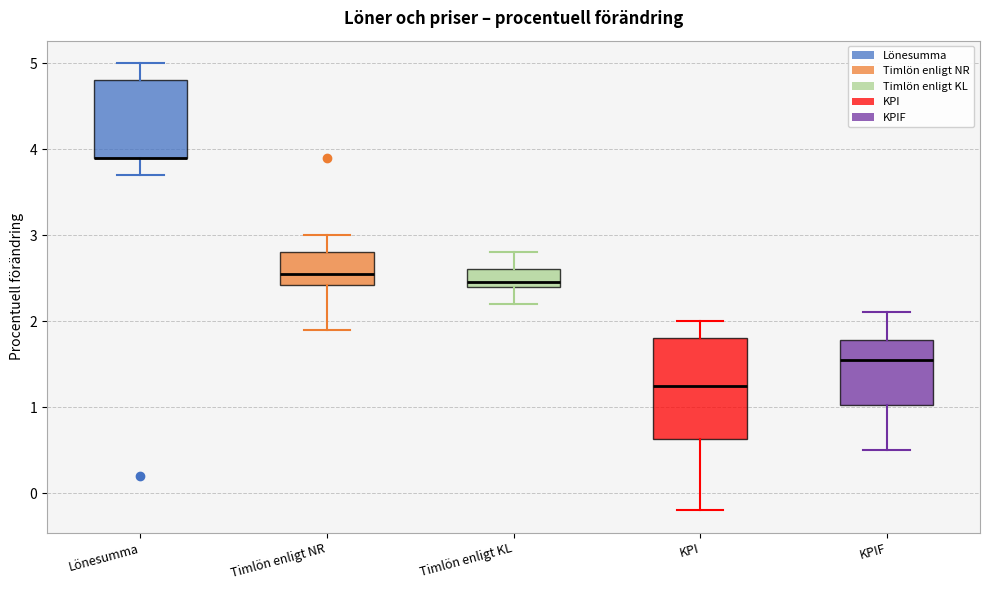

Reading left to right, read every box against the y-axis: the position of its median line, the range the box covers, and the ends of its whiskers. The values are not printed on the chart, so give them approximately, as read against the axis.

Lönesumma: median 3.9 (drawn on the box's lower edge), box 3.9 to 4.8, whiskers 3.7 to 5.0
Timlön enligt NR: median 2.6, box 2.4 to 2.8, whiskers 1.9 to 3.0
Timlön enligt KL: median 2.5, box 2.4 to 2.6, whiskers 2.2 to 2.8
KPI: median 1.3, box 0.6 to 1.8, whiskers -0.2 to 2.0
KPIF: median 1.6, box 1.0 to 1.8, whiskers 0.5 to 2.1